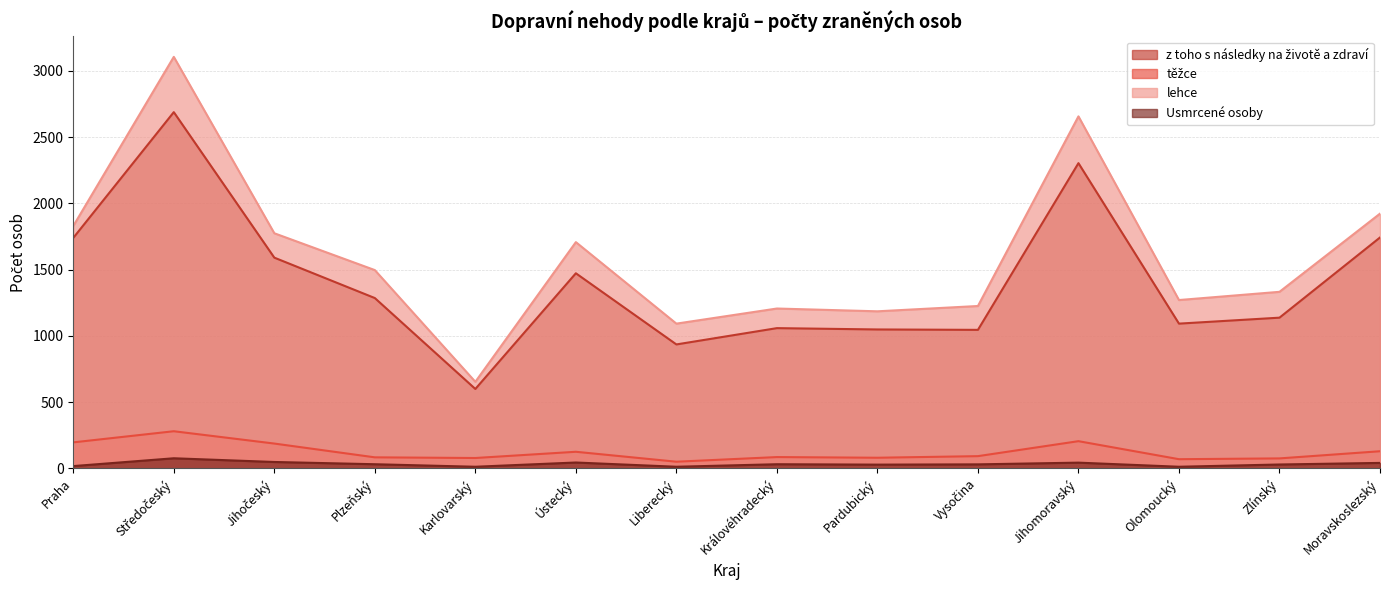

Is it true that lehce equals 2656 at Jihomoravský?

True